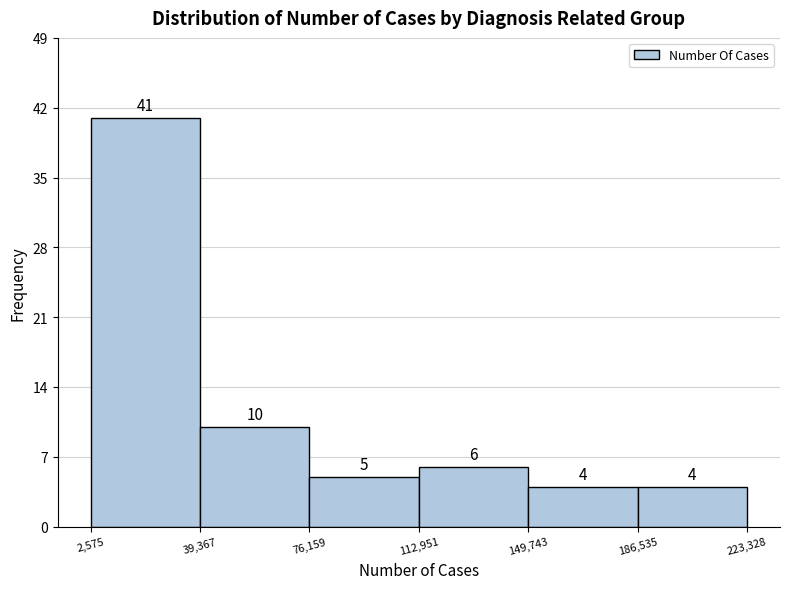

What is the height of the bar covering 2,575 to 39,367 on the x-axis?

41